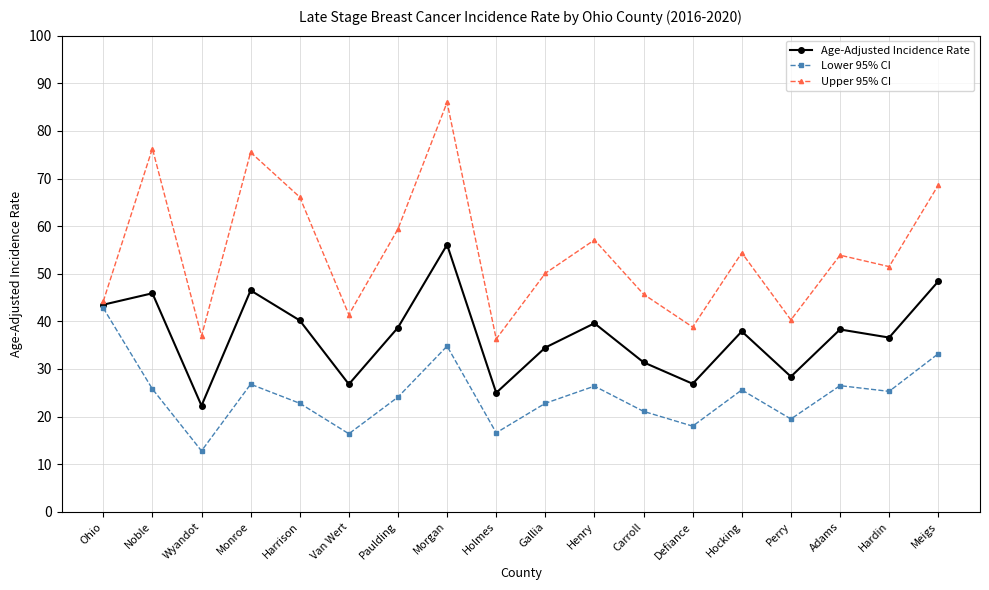

How many data points does each series have?

18